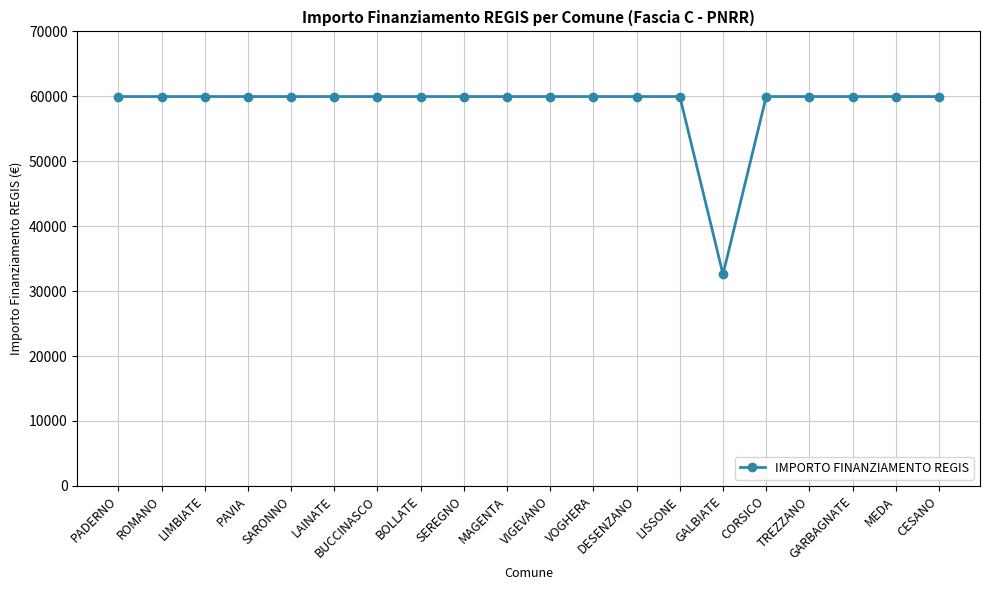

How many data points does each series have?

20